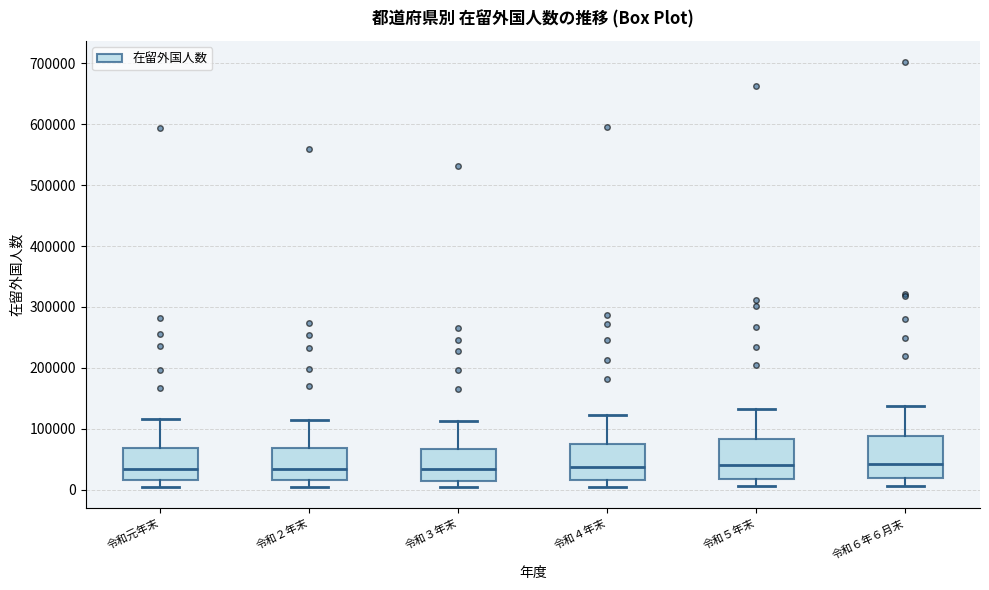

Reading left to right, read every box against the y-axis: the position of its median line, the range the box covers, and the ends of its whiskers. The values are not printed on the chart, so give them approximately, as read against the axis.

令和元年末: median 30000, box 20000 to 70000, whiskers 0 to 120000
令和２年末: median 30000, box 20000 to 70000, whiskers 0 to 110000
令和３年末: median 30000, box 10000 to 70000, whiskers 0 to 110000
令和４年末: median 40000, box 20000 to 70000, whiskers 0 to 120000
令和５年末: median 40000, box 20000 to 80000, whiskers 10000 to 130000
令和６年６月末: median 40000, box 20000 to 90000, whiskers 10000 to 140000